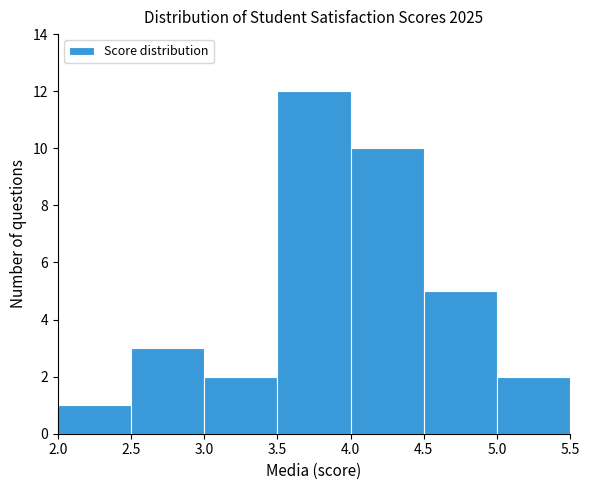

How tall is the bar that spans 3.0 to 3.5 on the x-axis? The values are not printed on the chart, so give them approximately, as read against the axis.

2